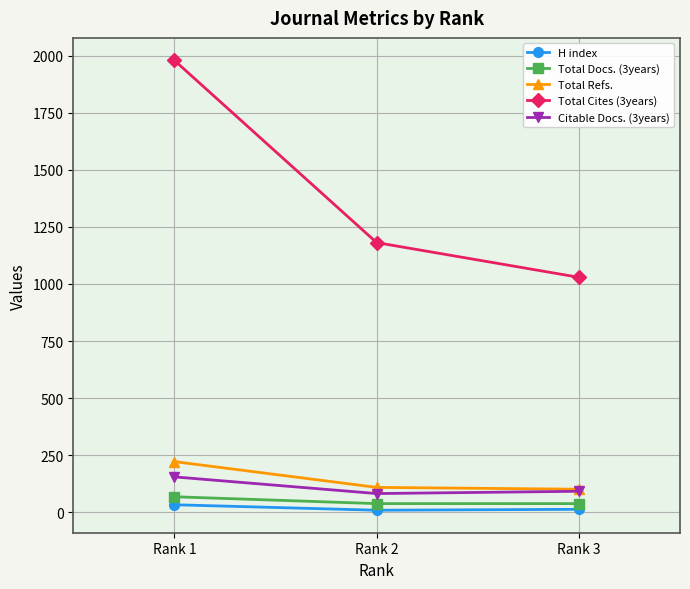

Between Rank 1 and Rank 3, which series saw the biggest shift?

Total Cites (3years)